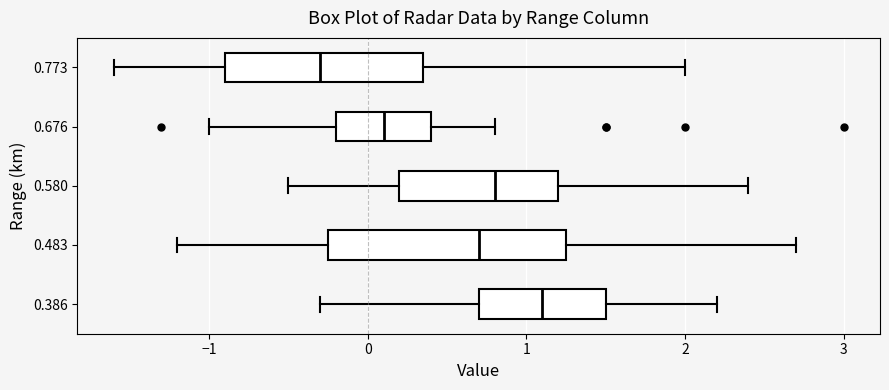

Which box is the widest, from its left edge to its right edge?

0.483